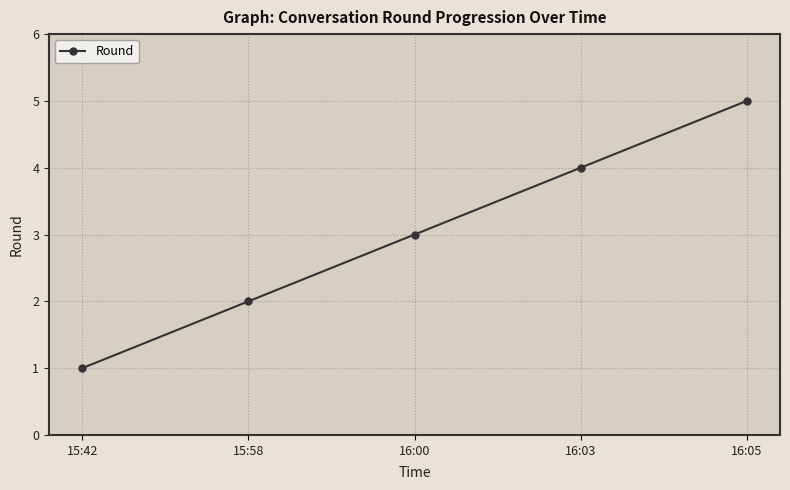

What is the label of the 3rd point from the right?

16:00